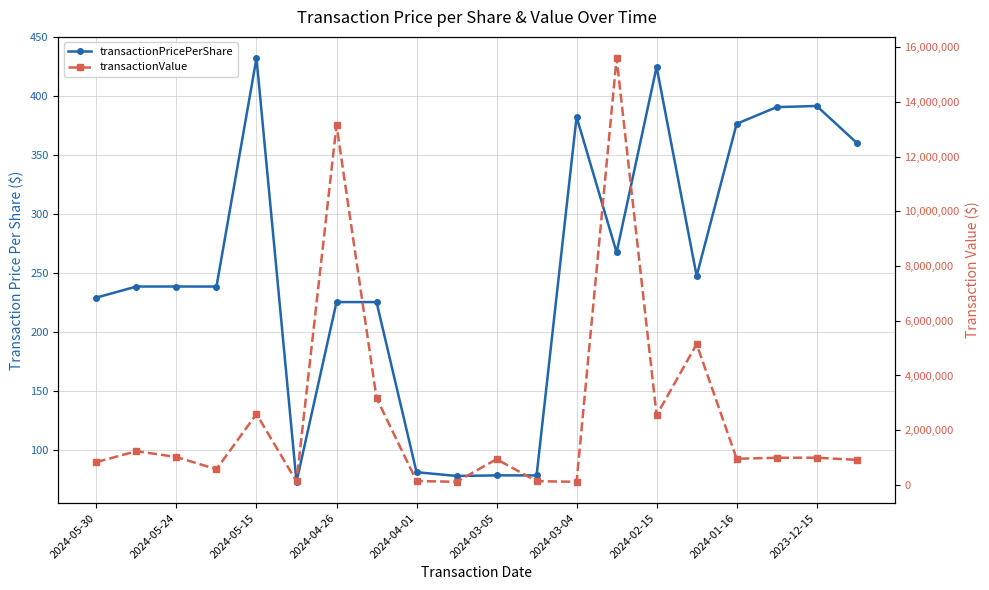

How many data points does each series have?

20